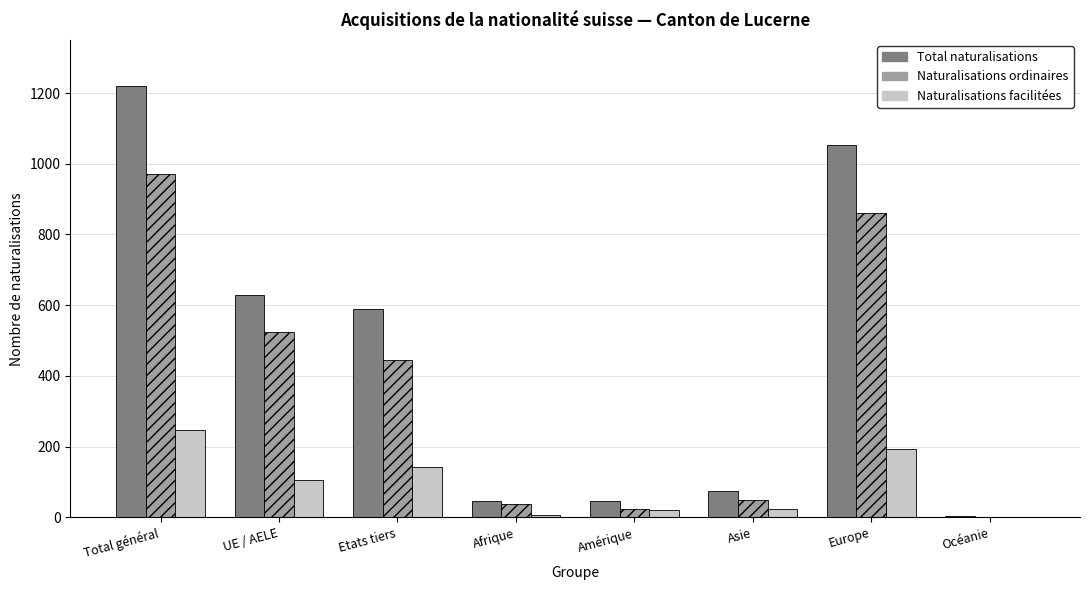

What is the greatest value displayed?

1219